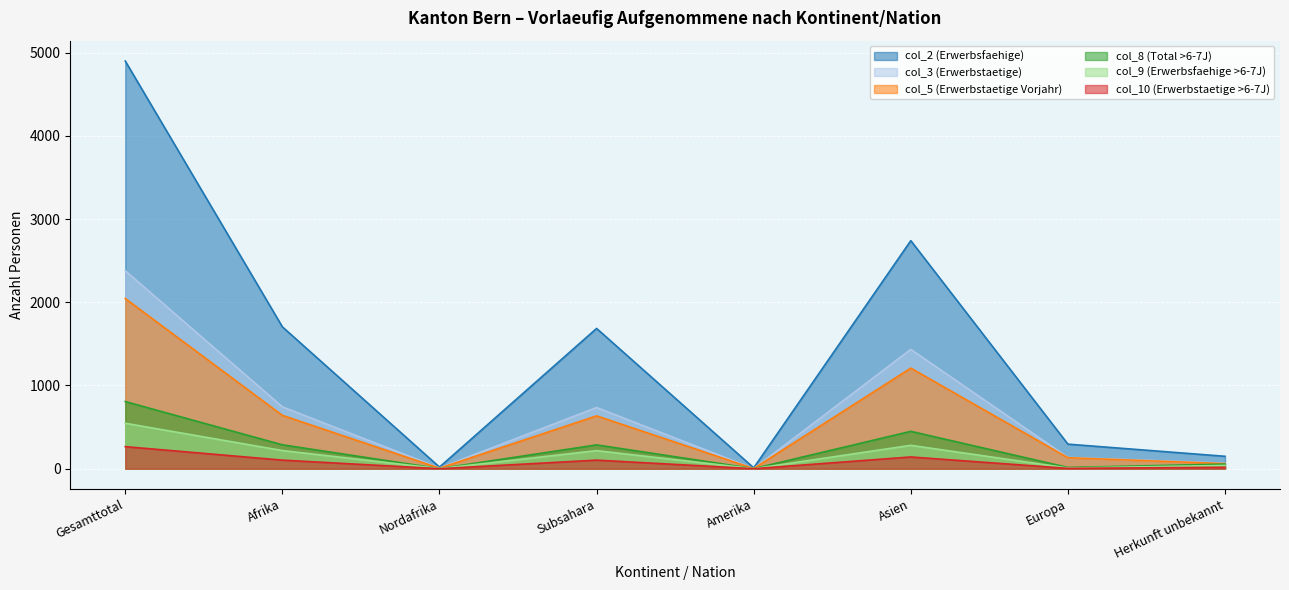

At which category is the sum across all series the highest?

Gesamttotal